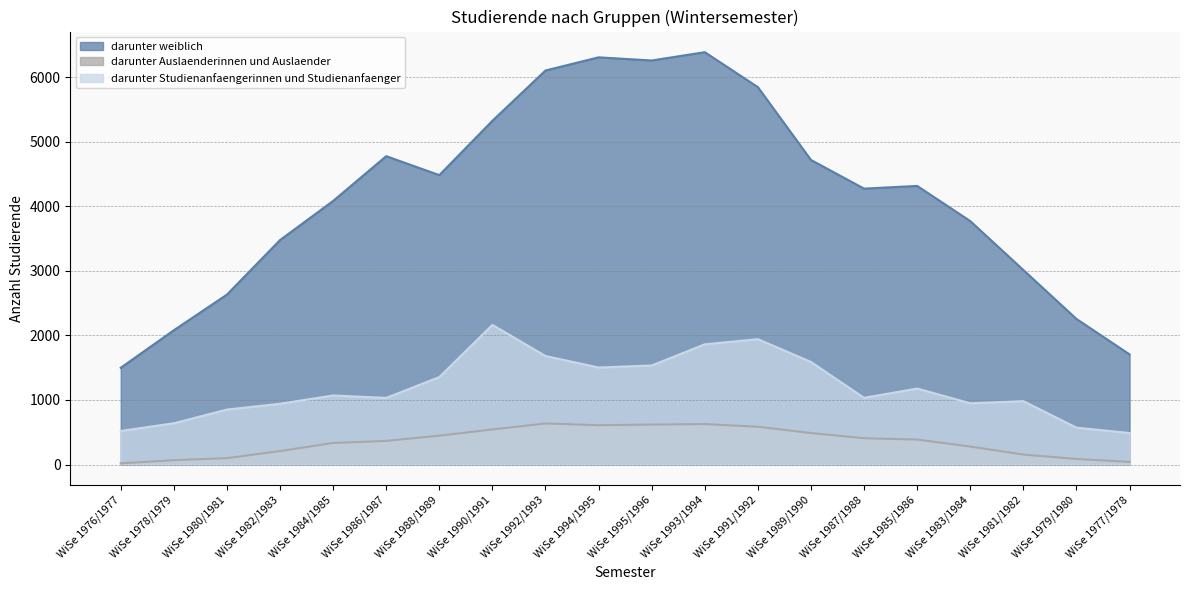

Reading left to right, list all the values displayed in this chart.

darunter weiblich: 1499	2080	2632	3477	4083	4777	4483	5325	6104	6308	6259	6388	5846	4718	4274	4316	3771	3013	2255	1706
darunter Auslaenderinnen und Auslaender: 18	67	99	208	334	366	447	543	636	609	619	627	585	488	407	387	278	154	86	41
darunter Studienanfaengerinnen und Studienanfaenger: 520	639	851	941	1070	1032	1354	2163	1681	1503	1534	1862	1942	1589	1033	1177	949	982	571	488